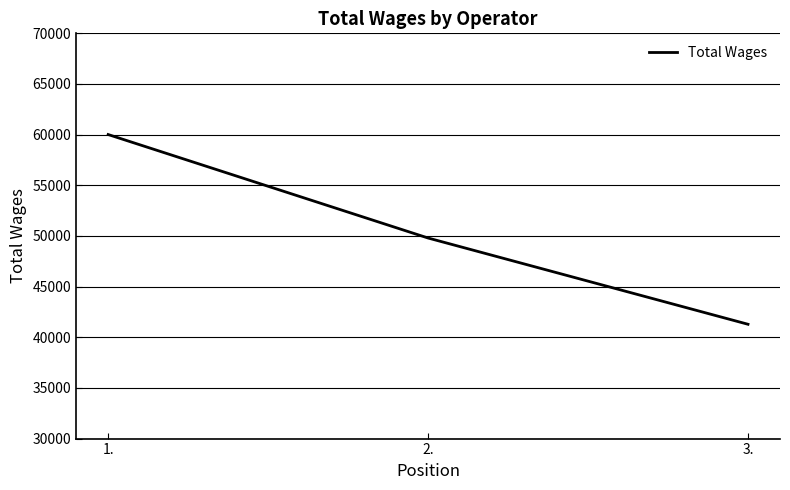

Rank the categories by value from lowest to highest.

3., 2., 1.